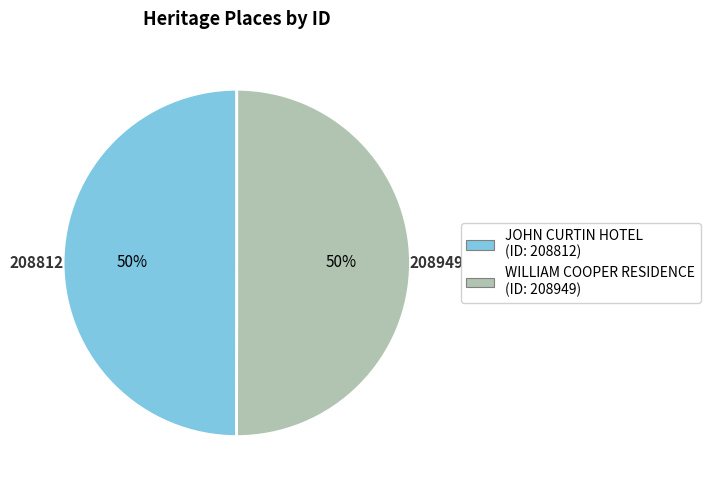

Is the sum of JOHN CURTIN HOTEL (ID: 208812) and WILLIAM COOPER RESIDENCE (ID: 208949) greater than half?

Yes